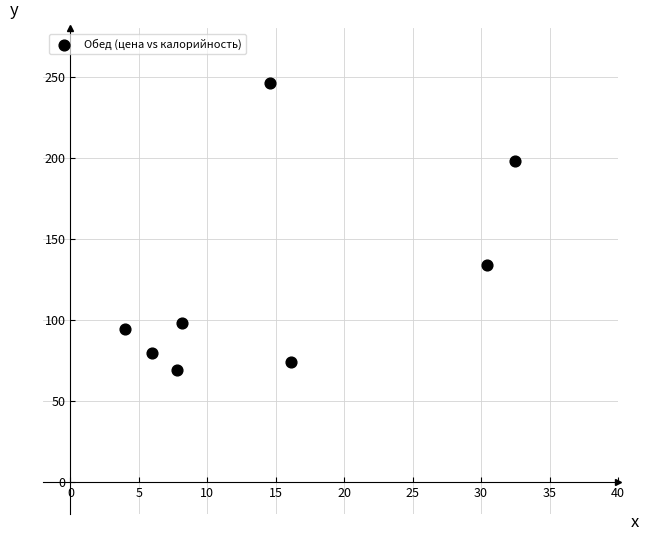

What is the range of Y values (max minus min)?

176.9